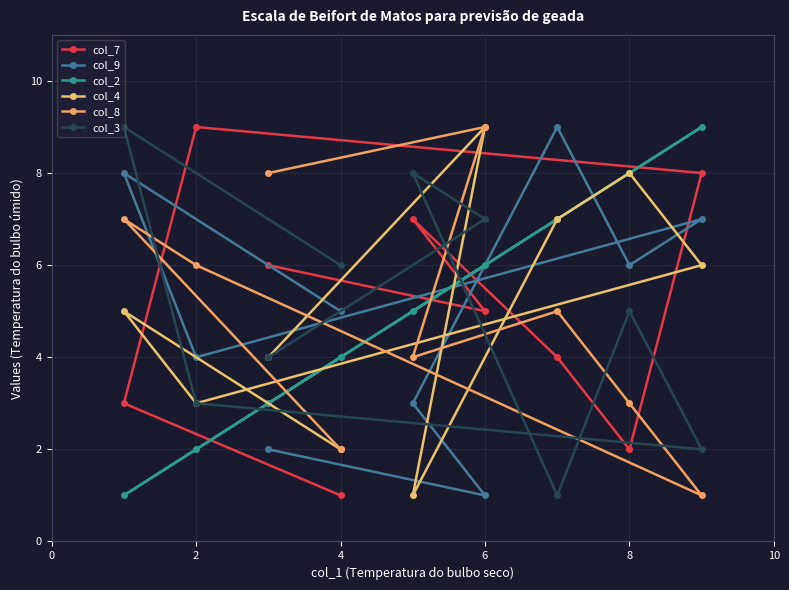

What is the label of the 6th point from the right?

6